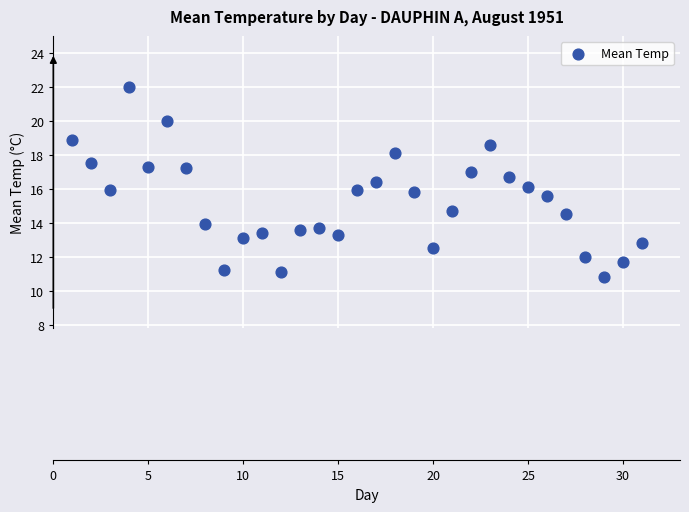

What is the range of Y values (max minus min)?

11.2